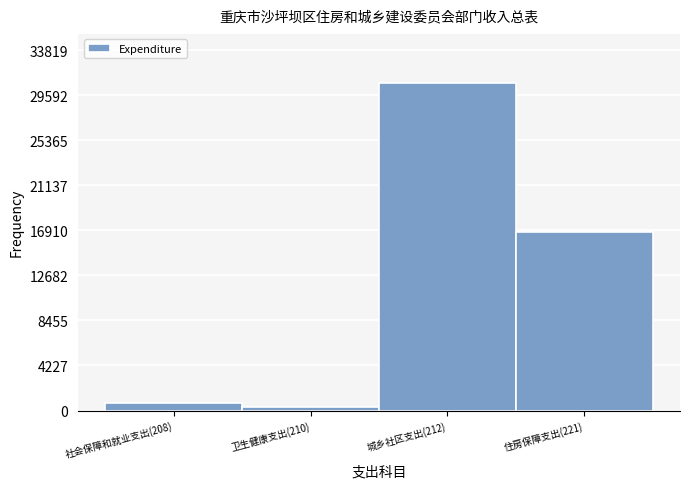

Reading left to right, transcribe all the data shown in this chart.

713.0	375.6	30744.9	16733.8